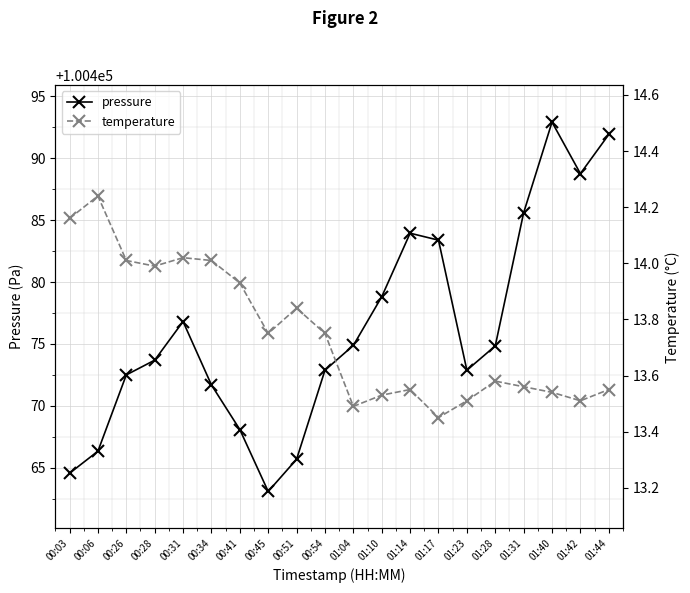

Which category has the lowest value across all series?

01:17